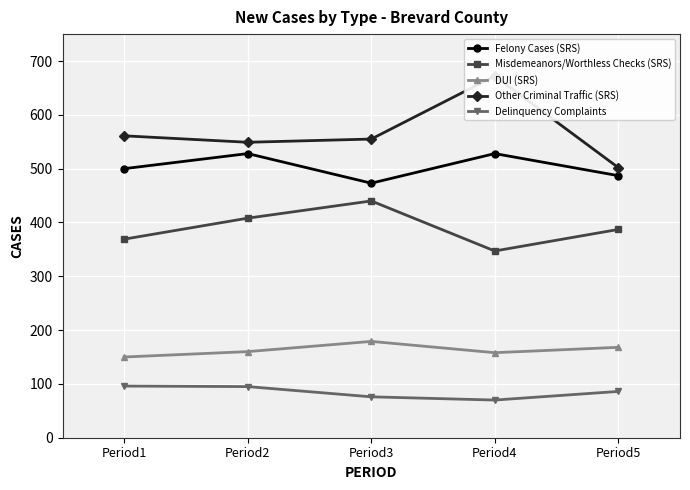

The Felony Cases (SRS) series shows 135 at Period4. True or false?

False